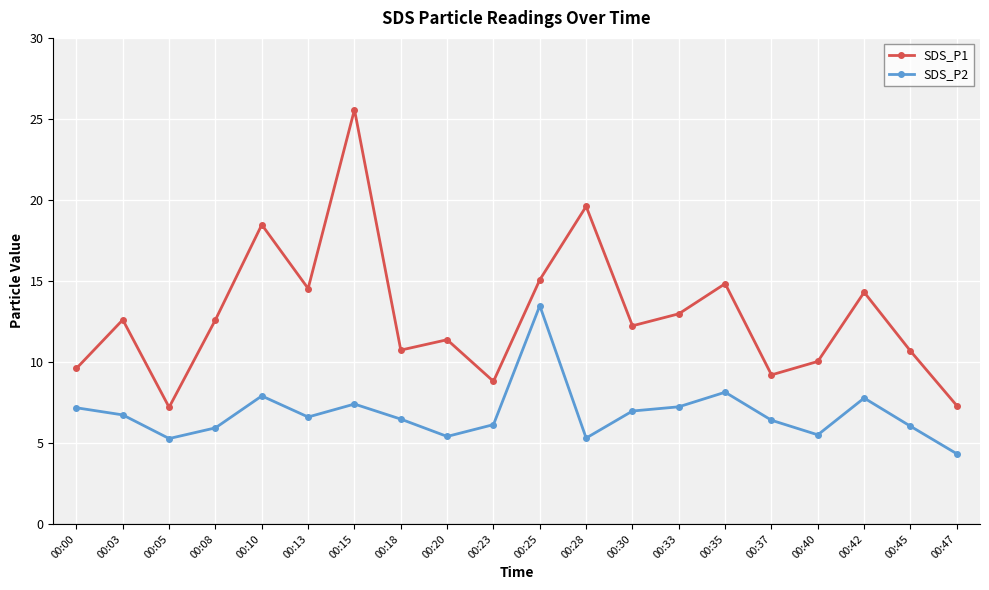

At how many categories does at least one series exceed 19?

2